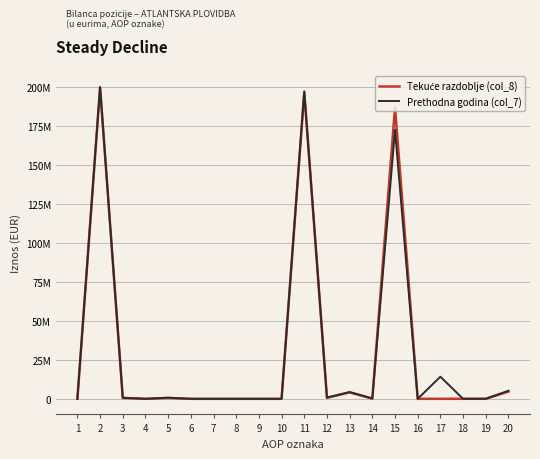

The Tekuće razdoblje (col_8) series shows 100600899 at 10. True or false?

False